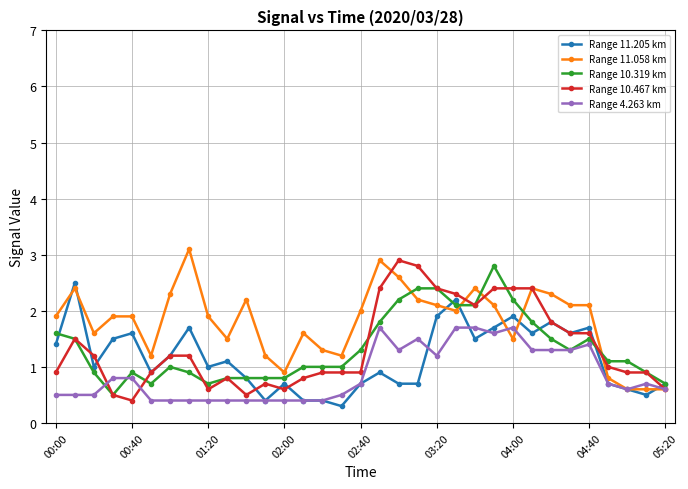

What is the value of the Range 4.263 km point at the 6th from the left?

0.4